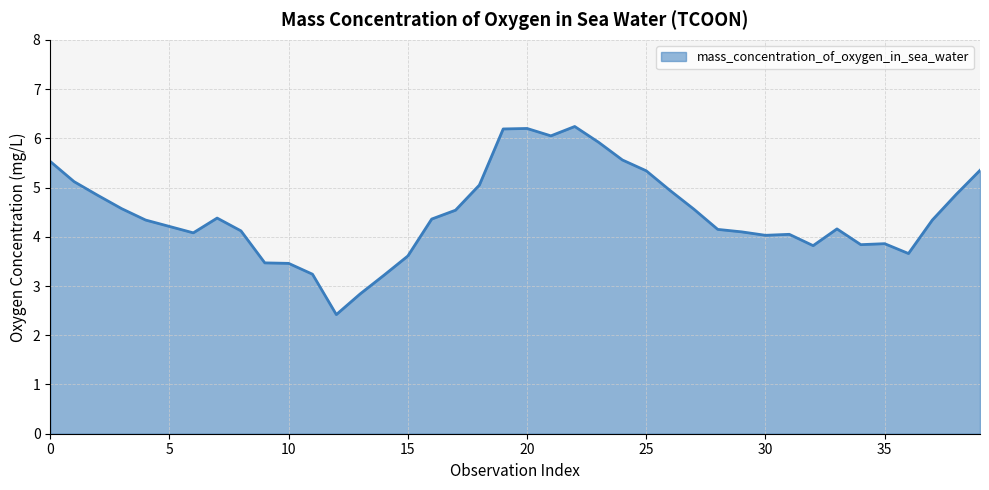

What is the difference between the maximum and minimum values?

3.8